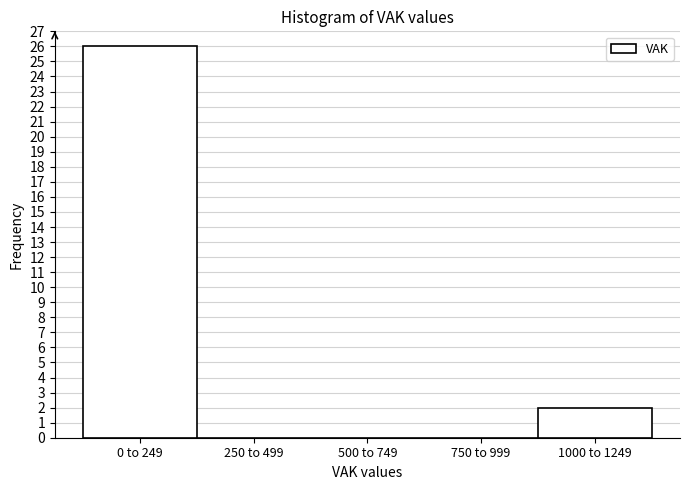

Reading left to right, extract all data points from this chart.

0 to 249=26	250 to 499=0	500 to 749=0	750 to 999=0	1000 to 1249=2